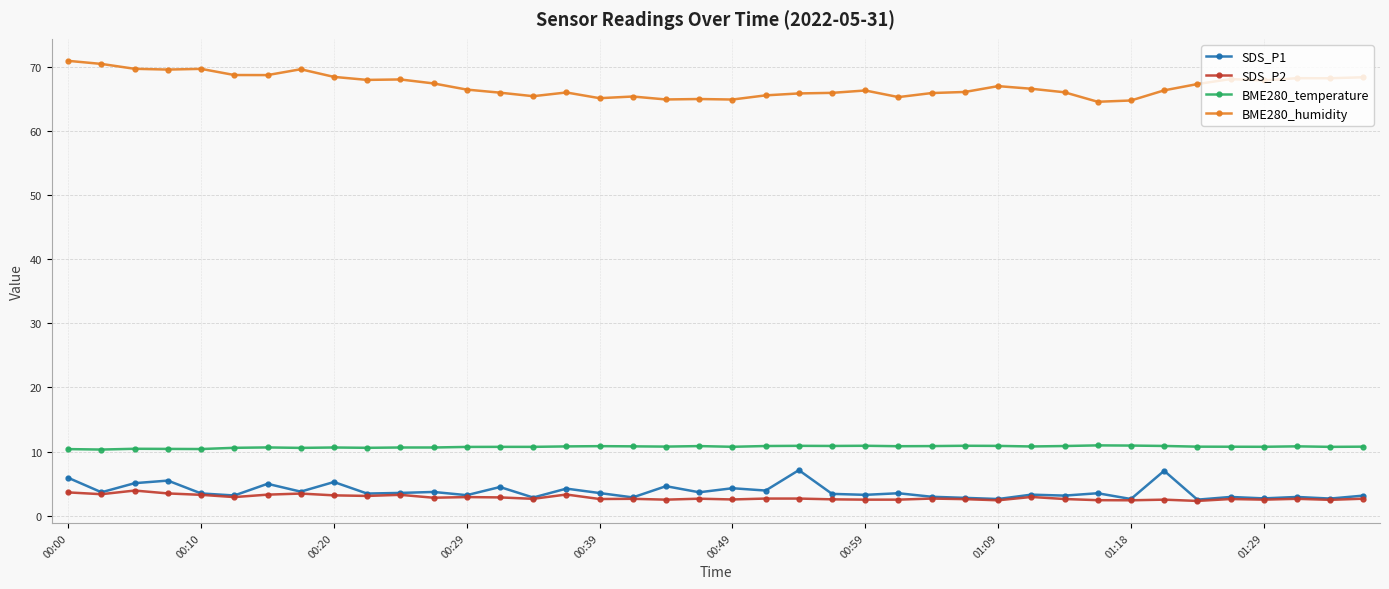

What is the maximum value for BME280_temperature?

11.0